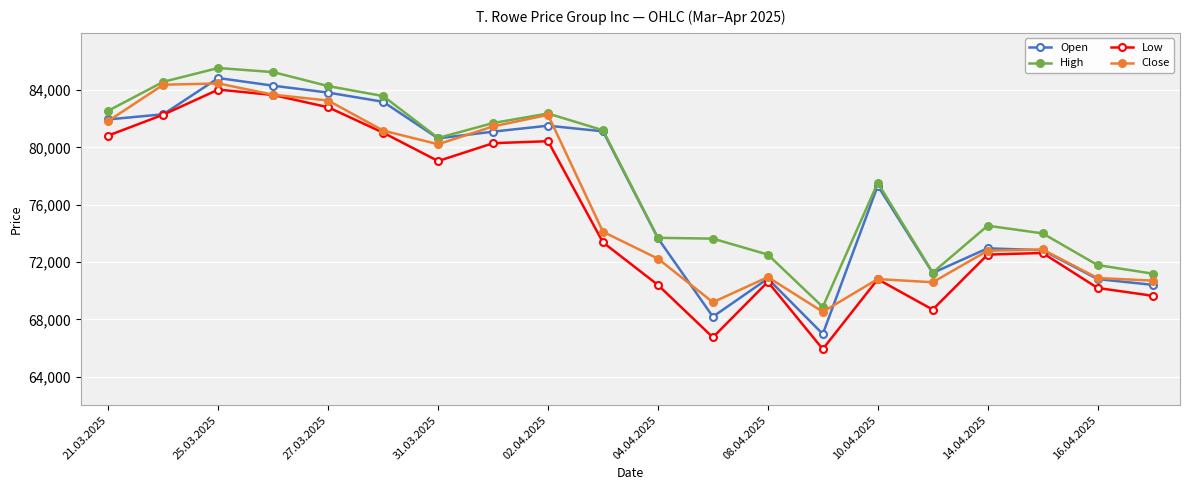

True or false: High has more than 2 interior local peaks.

True